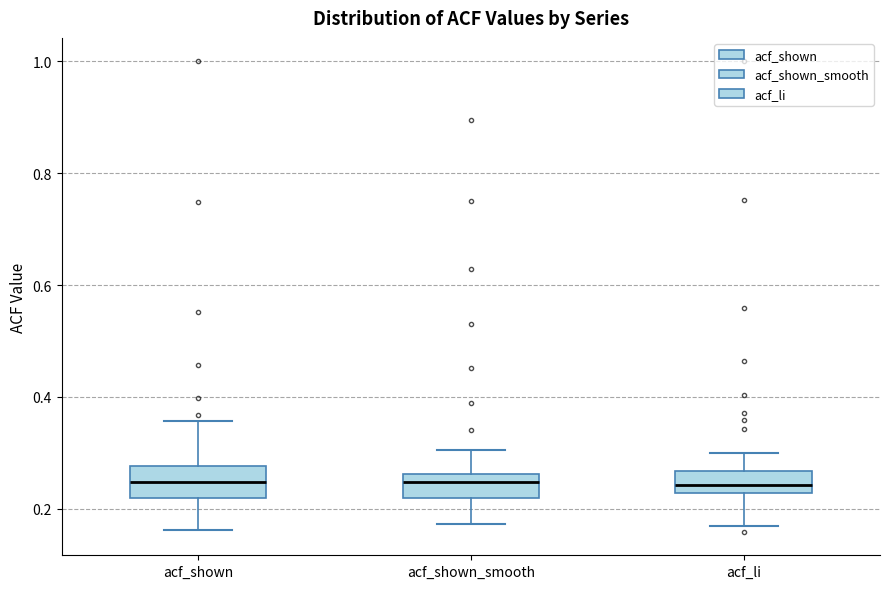

Reading left to right, read every box against the y-axis: the position of its median line, the range the box covers, and the ends of its whiskers. The values are not printed on the chart, so give them approximately, as read against the axis.

acf_shown: median 0.24, box 0.22 to 0.28, whiskers 0.16 to 0.36
acf_shown_smooth: median 0.24, box 0.22 to 0.26, whiskers 0.18 to 0.30
acf_li: median 0.24, box 0.22 to 0.26, whiskers 0.16 to 0.30